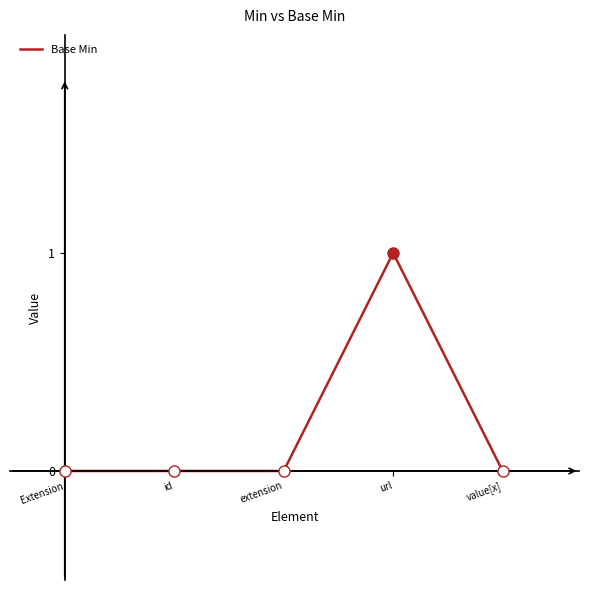

Reading left to right, transcribe all the data shown in this chart.

Extension=0	id=0	extension=0	url=1	value[x]=0